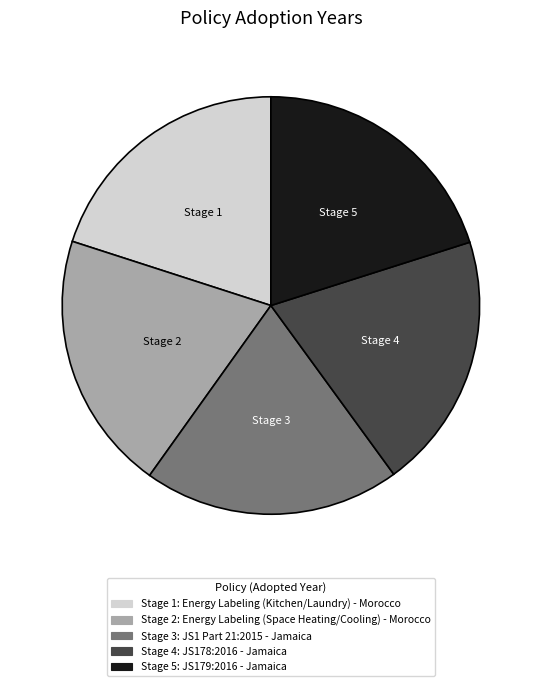

Is there any slice that represents more than half of the pie?

No